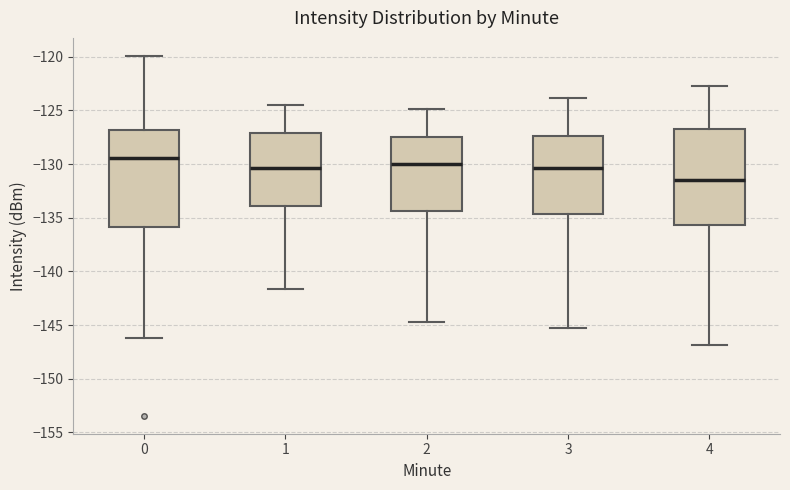

Reading left to right, read every box against the y-axis: the position of its median line, the range the box covers, and the ends of its whiskers. The values are not printed on the chart, so give them approximately, as read against the axis.

0: median -129.5, box -136.0 to -127.0, whiskers -146.0 to -120.0
1: median -130.5, box -134.0 to -127.0, whiskers -141.5 to -124.5
2: median -130.0, box -134.5 to -127.5, whiskers -144.5 to -125.0
3: median -130.5, box -134.5 to -127.5, whiskers -145.5 to -124.0
4: median -131.5, box -135.5 to -126.5, whiskers -147.0 to -122.5